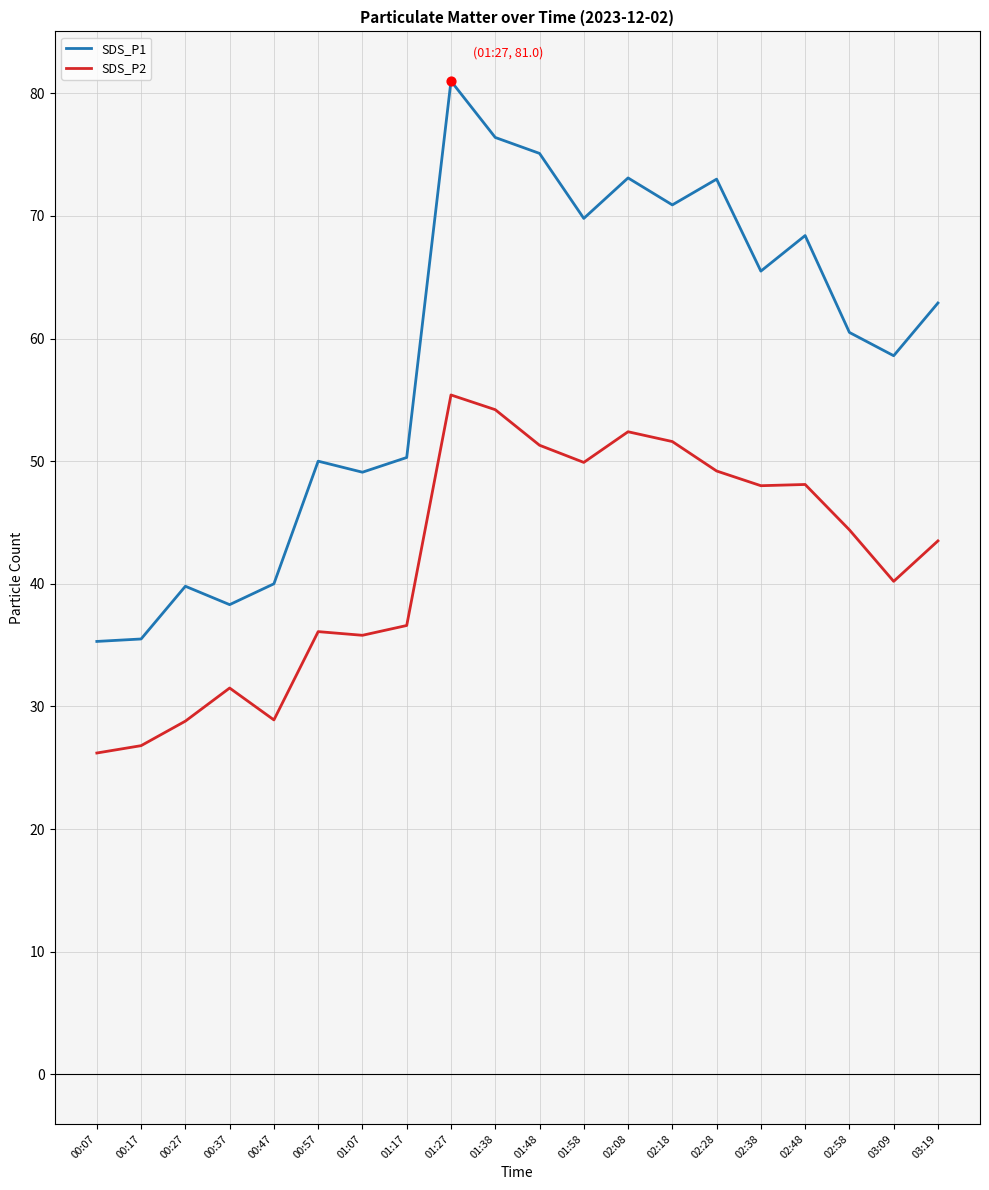

Which series has the widest spread of values?

SDS_P1